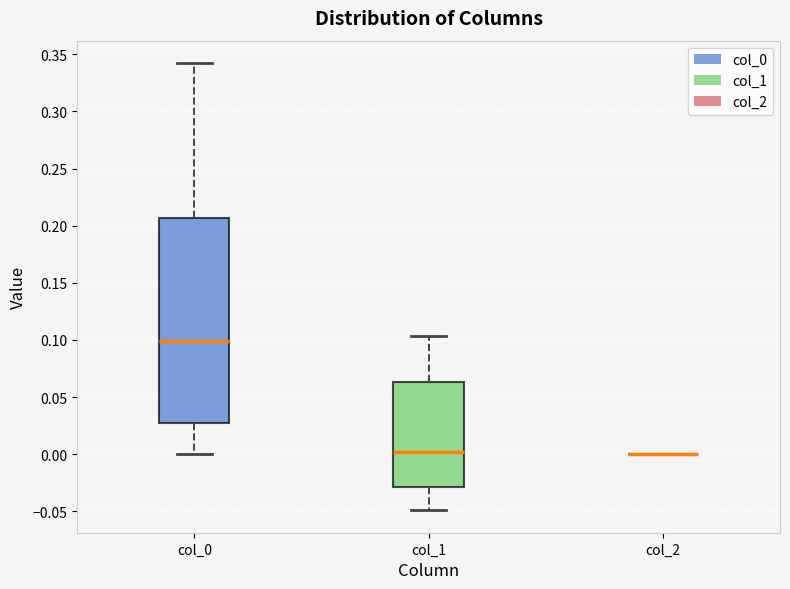

Reading left to right, read every box against the y-axis: the position of its median line, the range the box covers, and the ends of its whiskers. The values are not printed on the chart, so give them approximately, as read against the axis.

col_0: median 0.100, box 0.025 to 0.205, whiskers 0.000 to 0.340
col_1: median 0.000, box -0.030 to 0.065, whiskers -0.050 to 0.105
col_2: box collapsed to a line at 0.000, whiskers 0.000 to 0.000